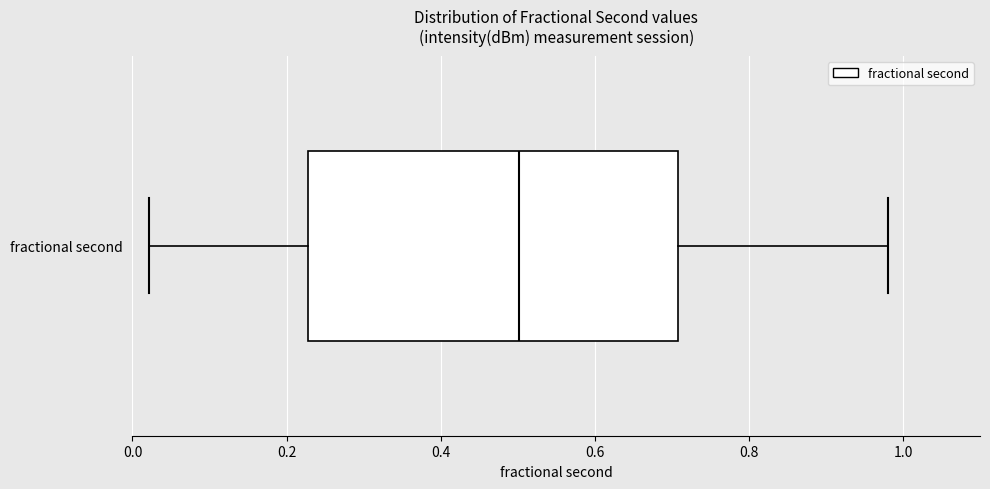

Where does the median line of the box for fractional second sit on the x-axis? The values are not printed on the chart, so give them approximately, as read against the axis.

0.50